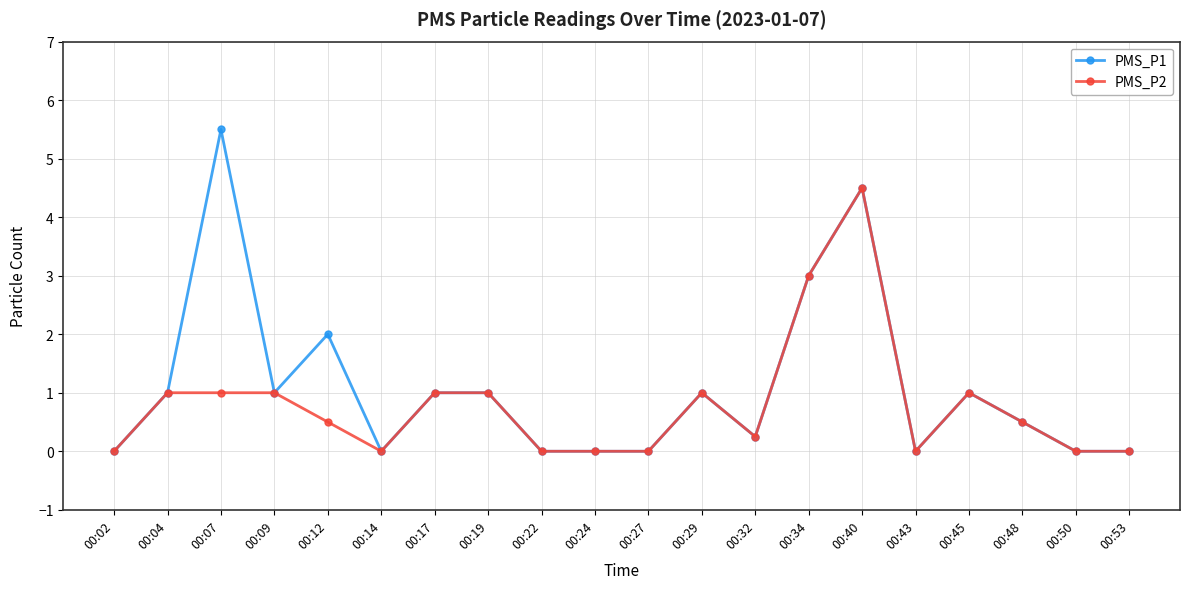

Is the value of PMS_P2 at 00:48 greater than the value of PMS_P1 at 00:40?

No